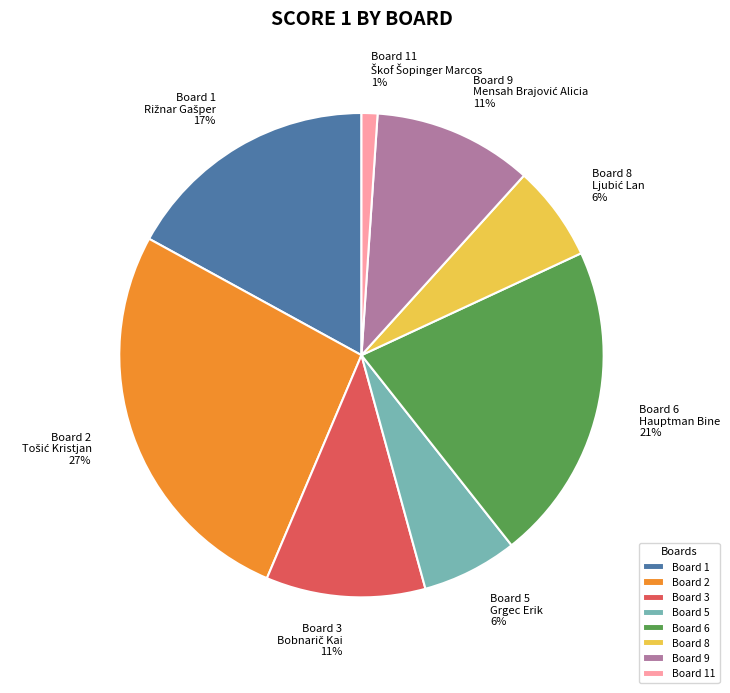

Is it true that Board 8 is 1% of the pie?

False